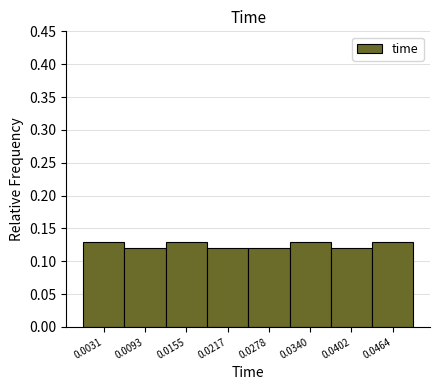

Reading left to right, list every bar in this chart as the range it spans on the x-axis followed by its height. Neither the bar edges nor the heights are printed on the chart, so give them approximately, as read against the axes.

0.000 to 0.006: 0.13
0.006 to 0.012: 0.12
0.012 to 0.019: 0.13
0.019 to 0.025: 0.12
0.025 to 0.031: 0.12
0.031 to 0.037: 0.13
0.037 to 0.043: 0.12
0.043 to 0.050: 0.13